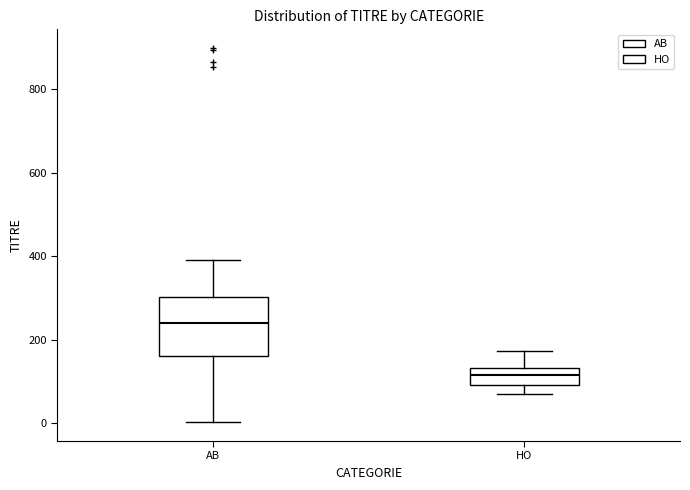

Reading left to right, transcribe this box plot: for each box, give where its median line is, the range the box spans, and where its two whiskers end, as read against the y-axis. The values are not printed on the chart, so give them approximately, as read against the axis.

AB: median 240, box 160 to 300, whiskers 0 to 400
HO: median 120, box 100 to 140, whiskers 60 to 180